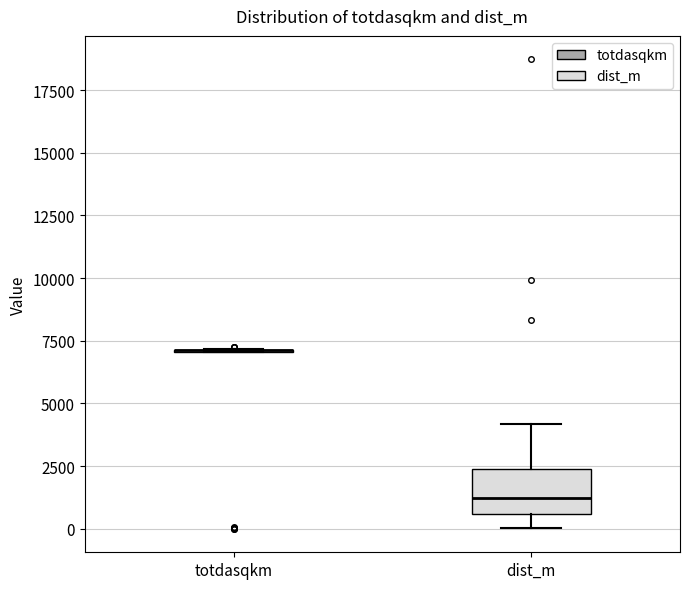

Comparing the boxes themselves (not the whiskers), which one is the tallest?

dist_m